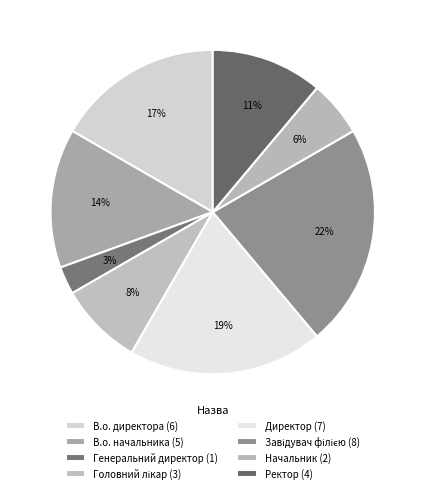

Is it true that Ректор is 11% of the pie?

True